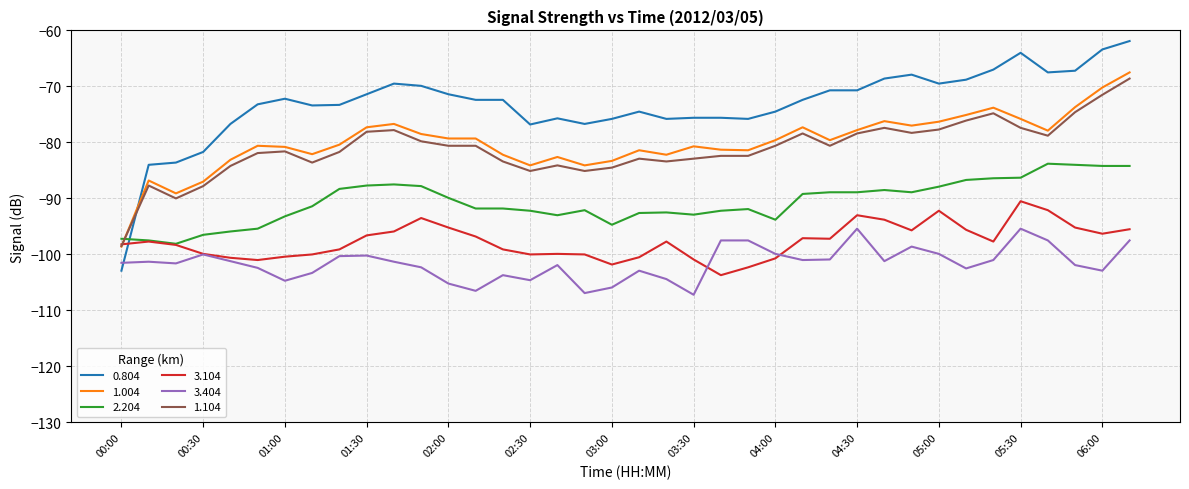

What are all the series names shown in the legend?

0.804, 1.004, 2.204, 3.104, 3.404, 1.104